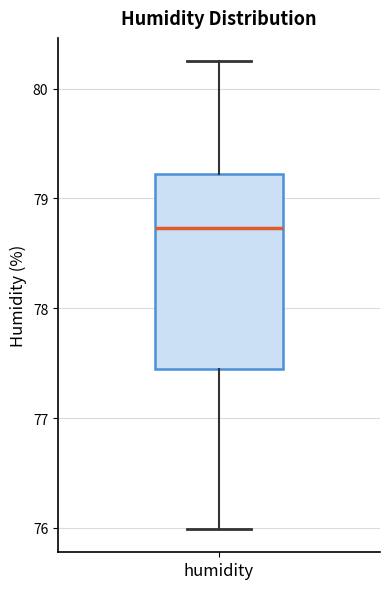

Where does the upper whisker of the box for humidity end on the y-axis? The values are not printed on the chart, so give them approximately, as read against the axis.

80.3